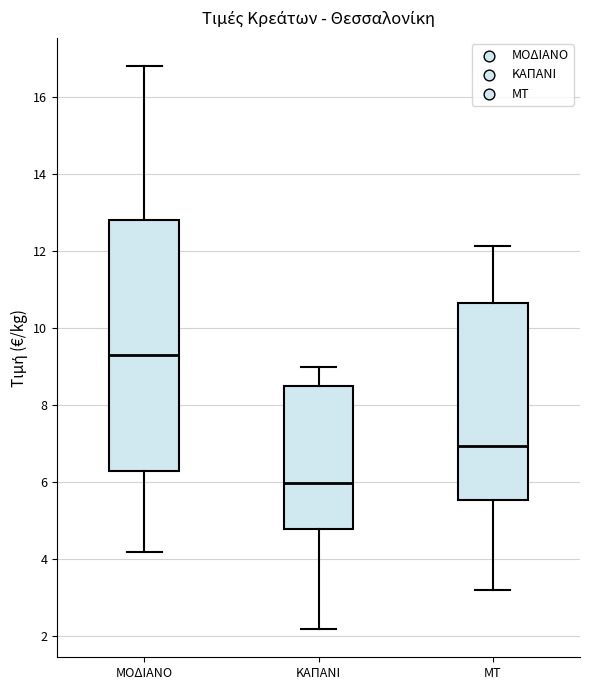

Reading left to right, read every box against the y-axis: the position of its median line, the range the box covers, and the ends of its whiskers. The values are not printed on the chart, so give them approximately, as read against the axis.

ΜΟΔΙΑΝΟ: median 9.4, box 6.4 to 12.8, whiskers 4.2 to 16.8
ΚΑΠΑΝΙ: median 6.0, box 4.8 to 8.4, whiskers 2.2 to 9.0
ΜΤ: median 7.0, box 5.6 to 10.6, whiskers 3.2 to 12.2